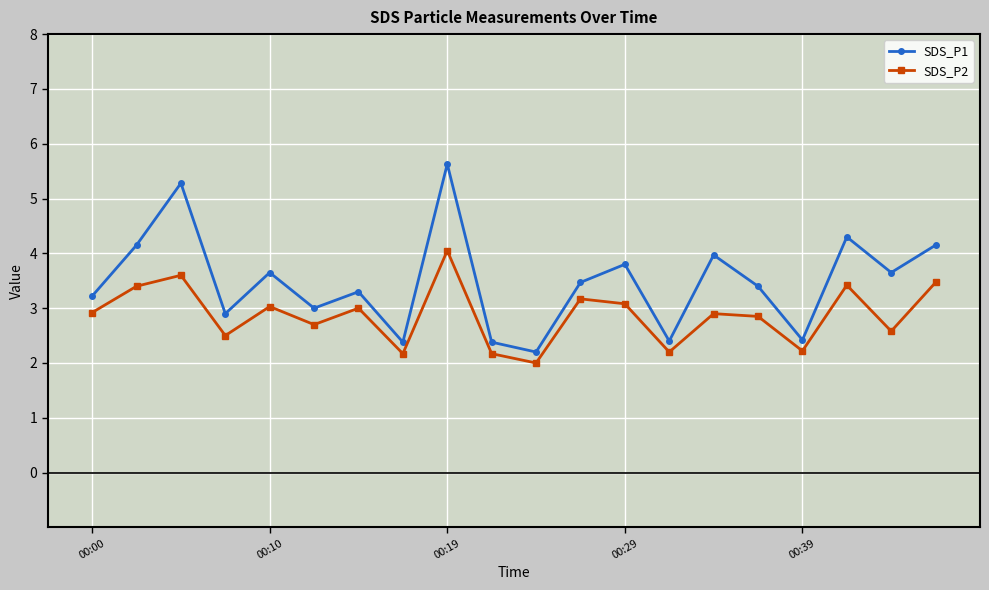

What is the value of the SDS_P2 point at the 19th from the left?

2.6